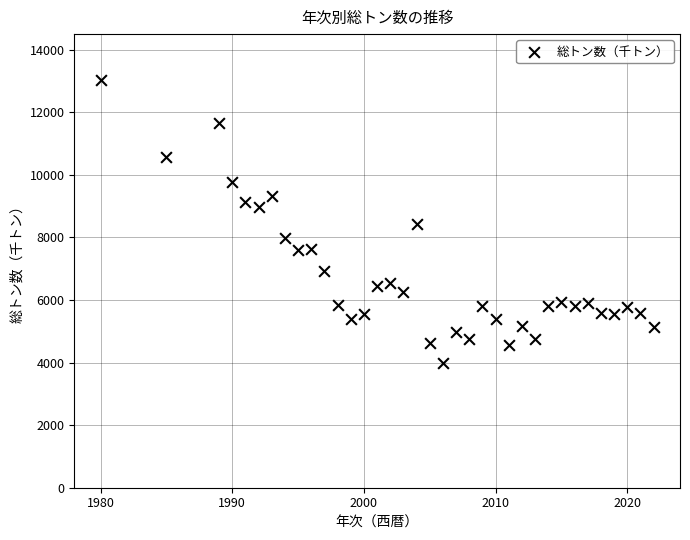

What is the range of Y values (max minus min)?

9047